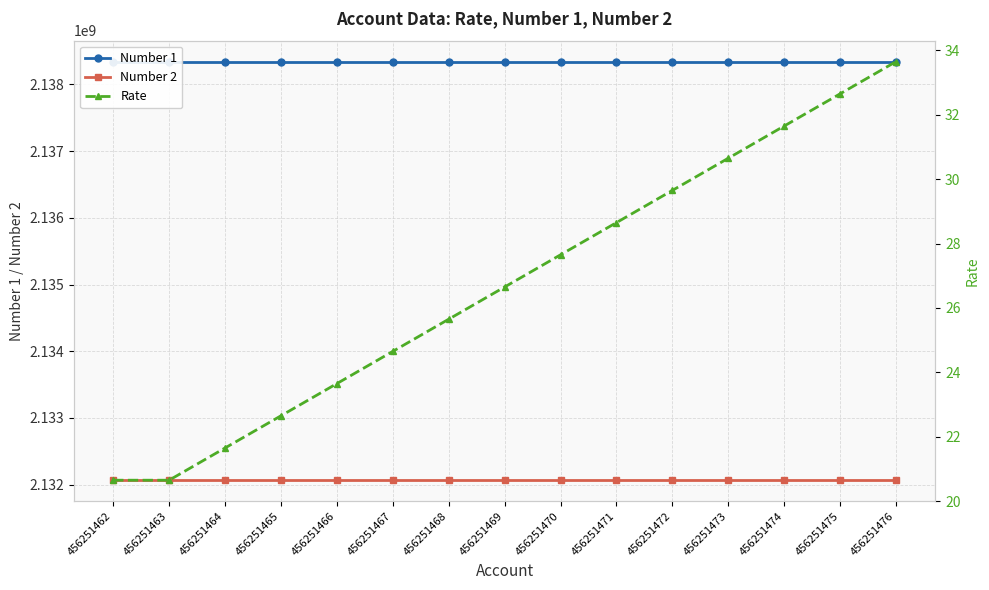

Where does the Number 1 series first go above 2138342148?

456251470